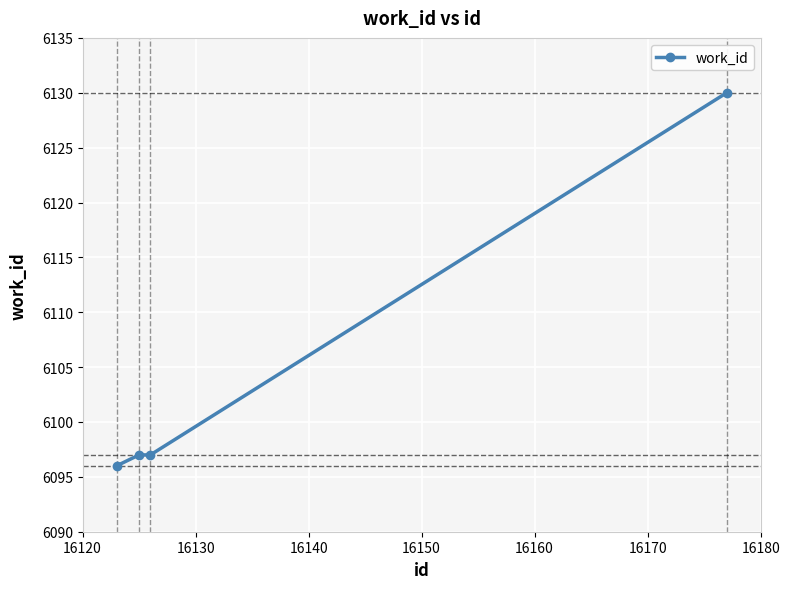

What is the smallest value displayed?

6096